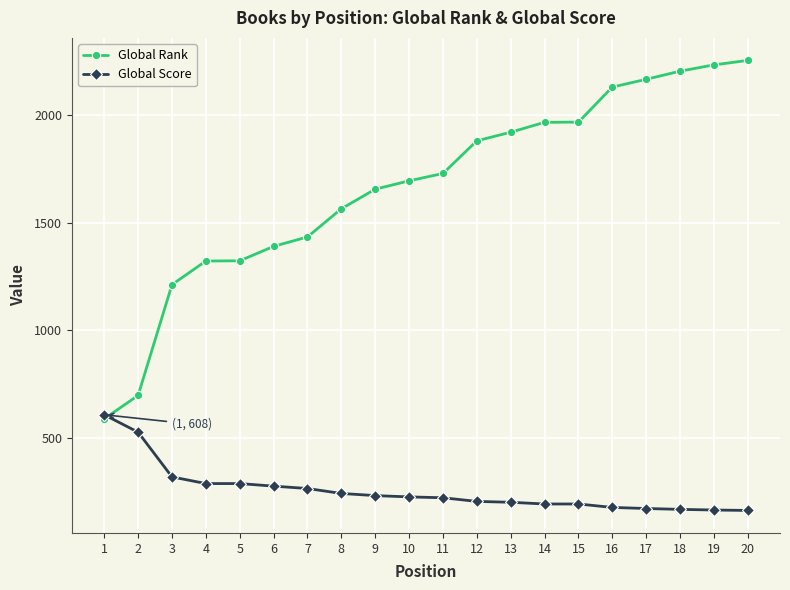

Is the value of Global Rank at 1 greater than the value of Global Score at 2?

Yes